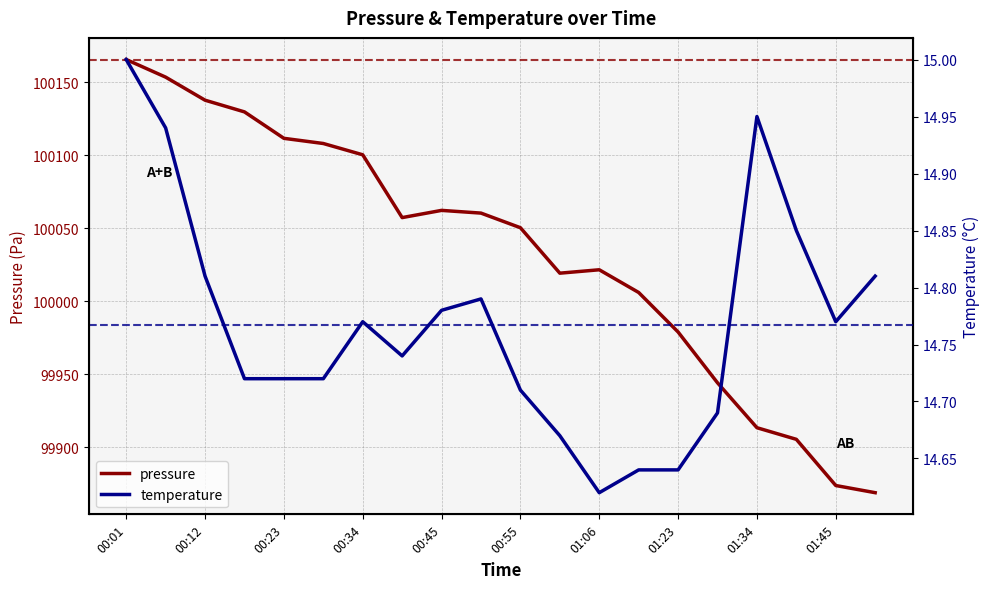

How many data points in pressure are less than 100057?

10